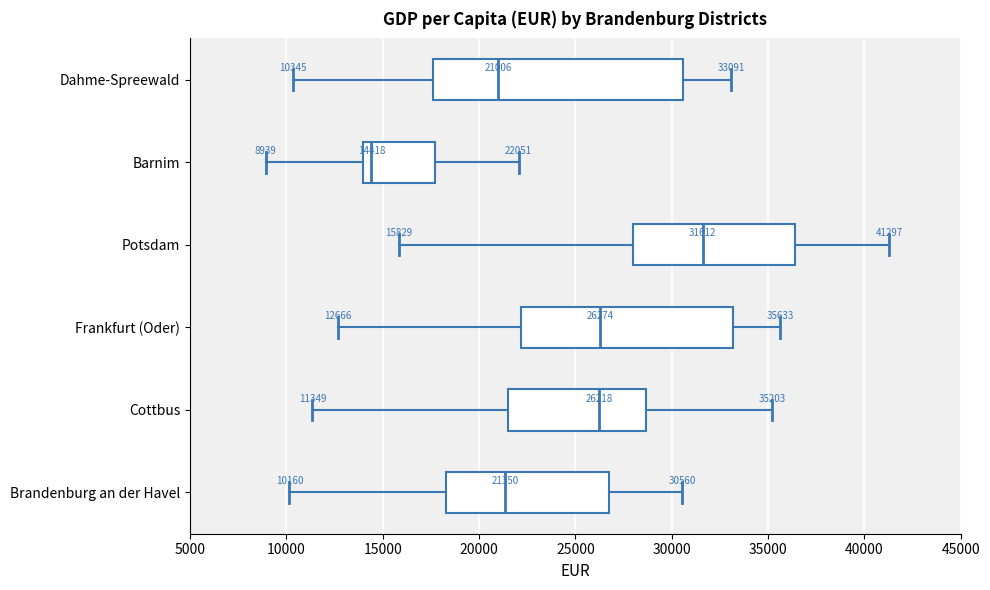

Which box's median line is the furthest to the left?

Barnim